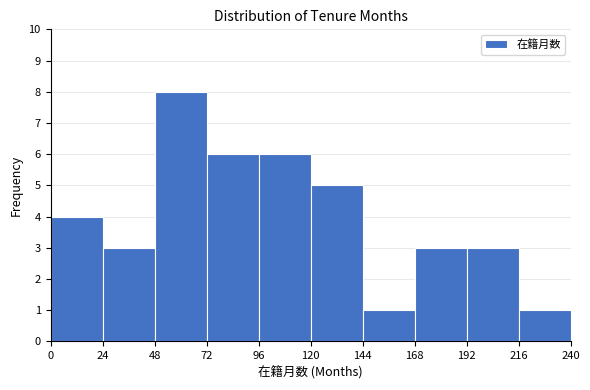

What is the height of the bar covering 48 to 72 on the x-axis? The values are not printed on the chart, so give them approximately, as read against the axis.

8